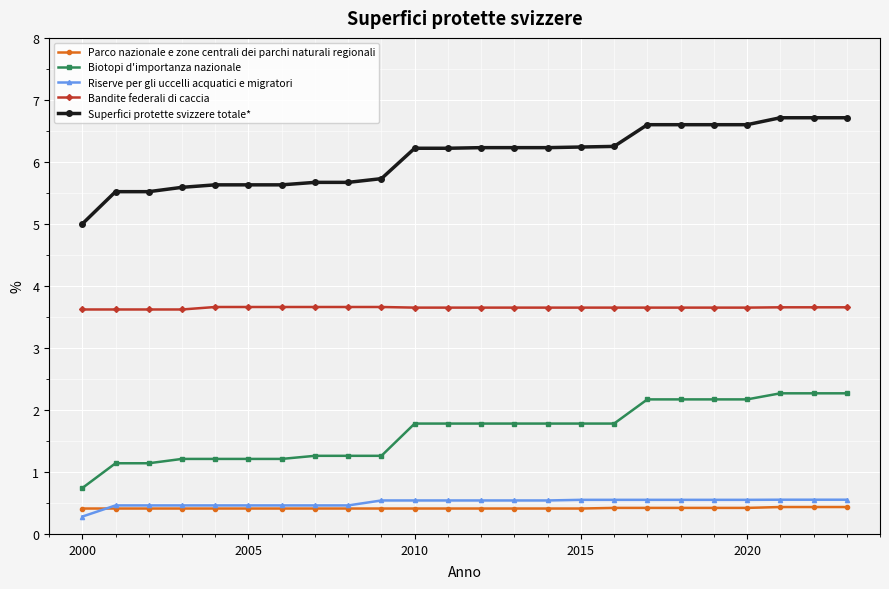

True or false: Parco nazionale e zone centrali dei parchi naturali regionali and Bandite federali di caccia intersect in this chart.

False